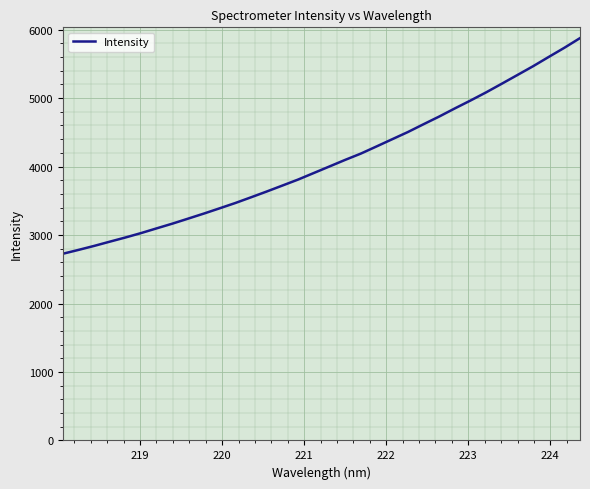

What is the smallest value displayed?

2726.8